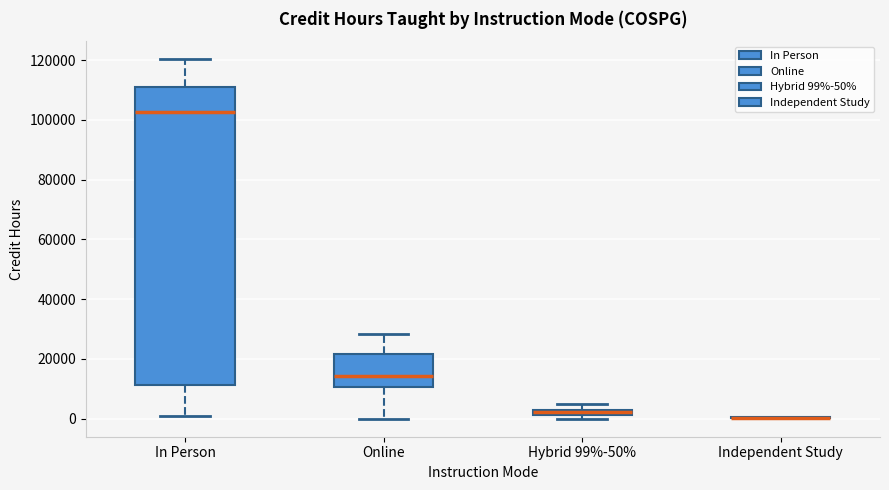

Comparing the boxes themselves (not the whiskers), which one is the tallest?

In Person